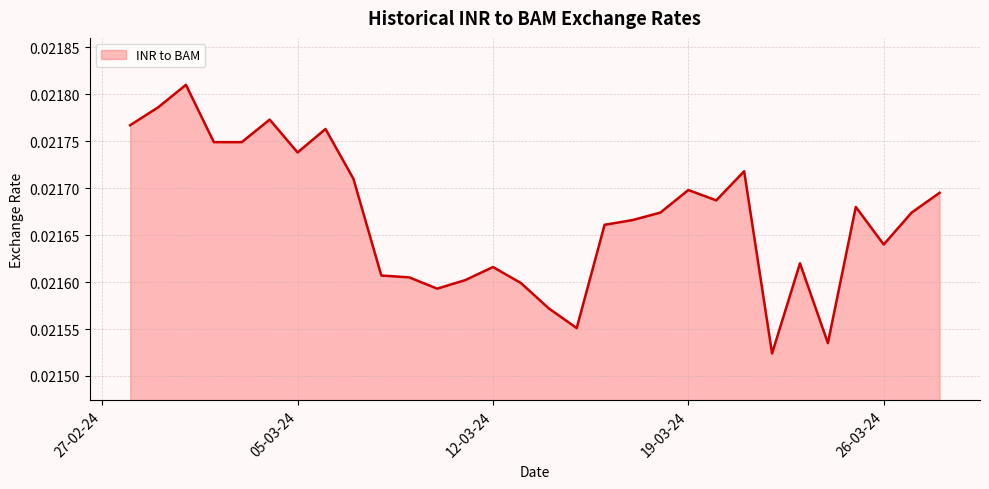

Does the chart have visible grid lines?

Yes